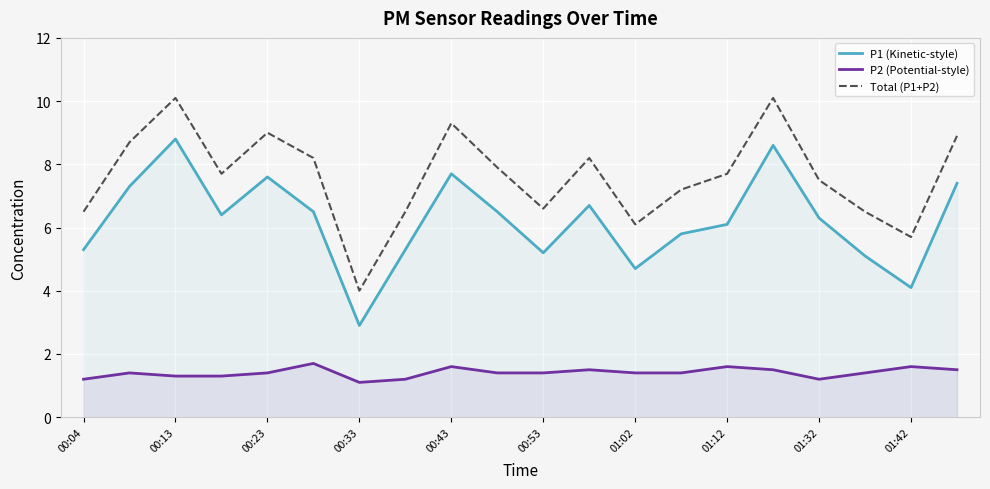

True or false: P2 (Potential-style) and P1 (Kinetic-style) intersect in this chart.

False